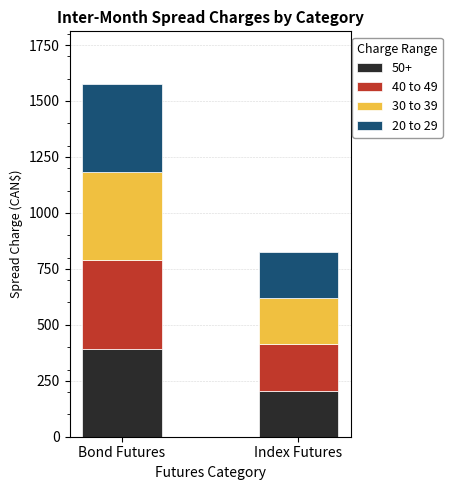

The 50+ series shows 86.5 at Index Futures. True or false?

False